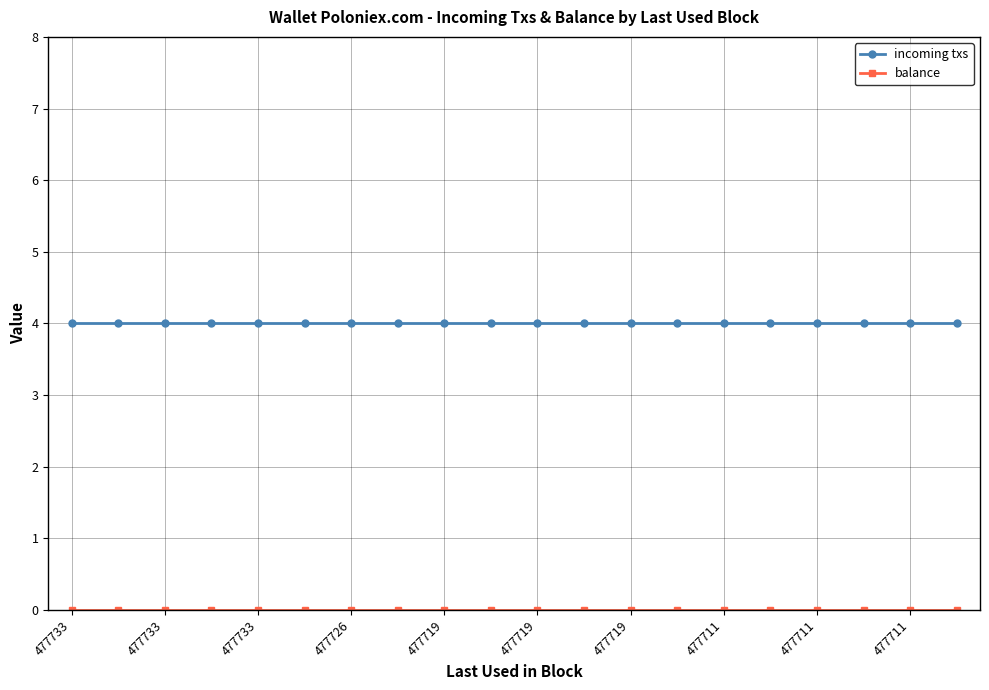

Is this an area chart (filled region under the line)?

No